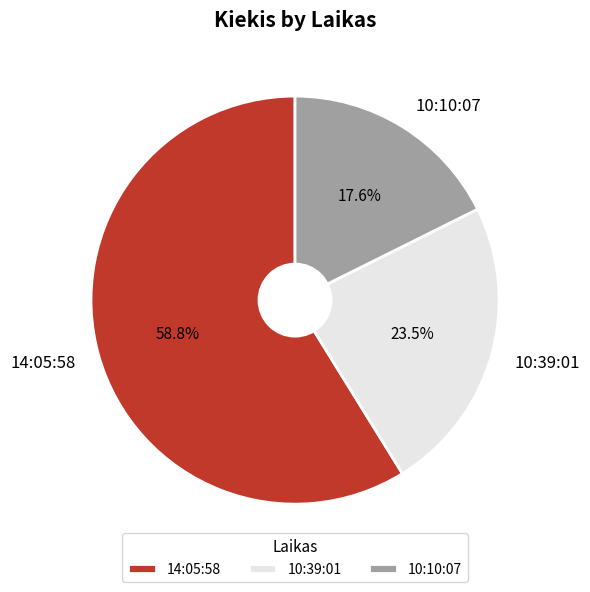

Approximately how many times larger is the value at 10:39:01 compared to 10:10:07?

1.3